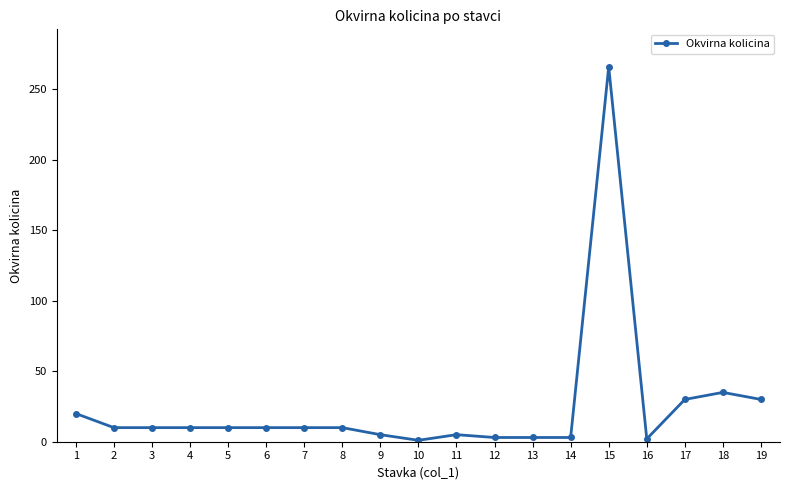

True or false: the data has more than 1 interior local peaks.

True